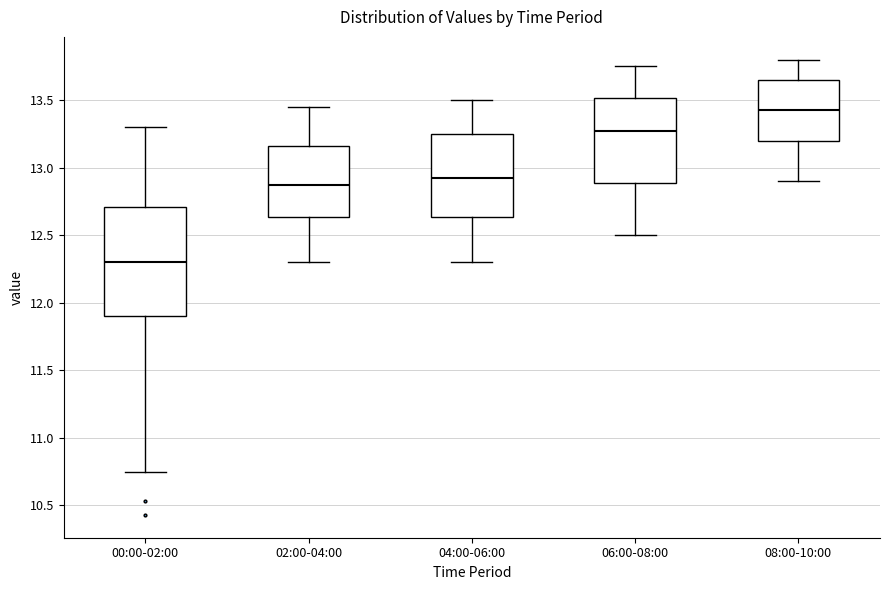

Which box's median line is the lowest?

00:00-02:00